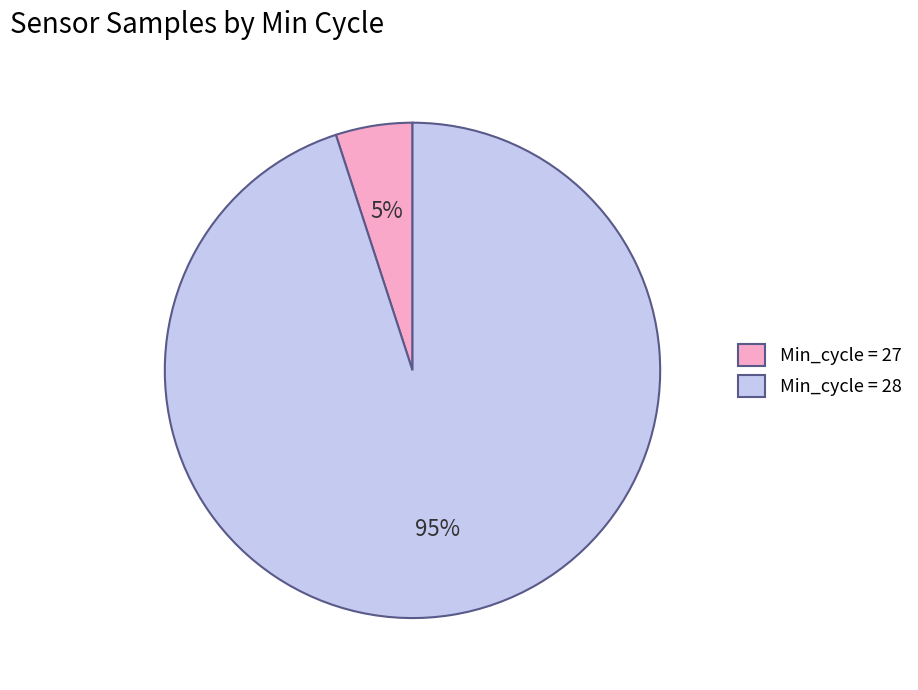

Which slice is the smallest?

Min_cycle = 27